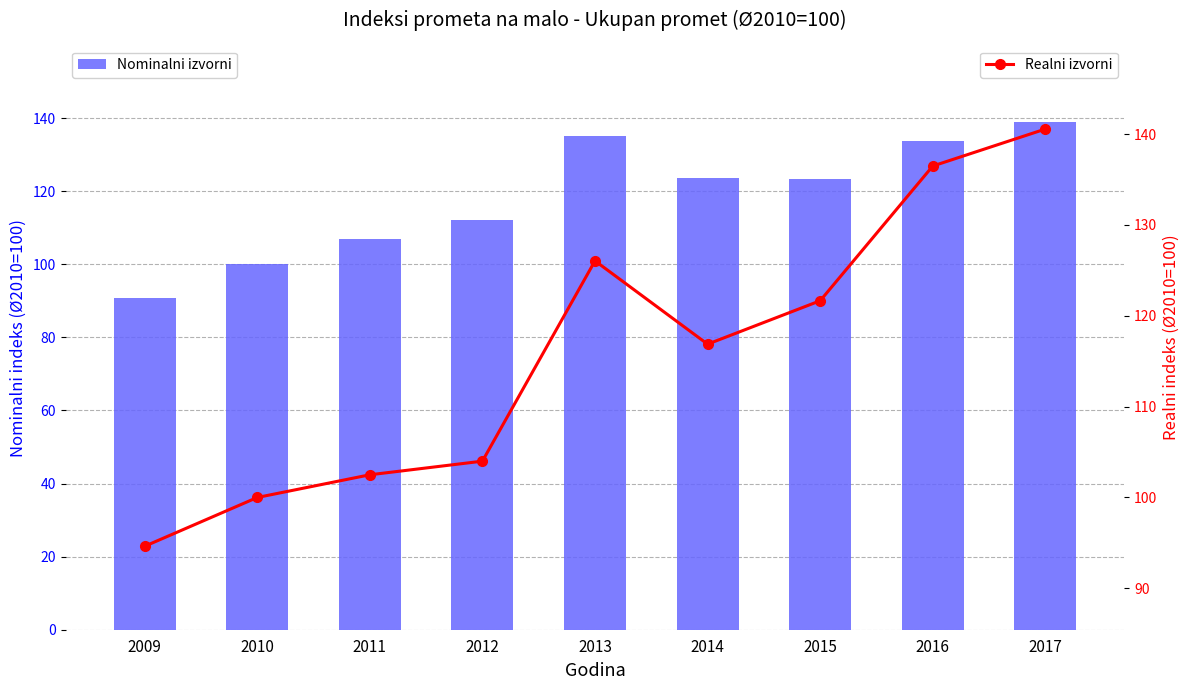

True or false: Nominalni izvorni has a value of 71.3 at 2014.

False